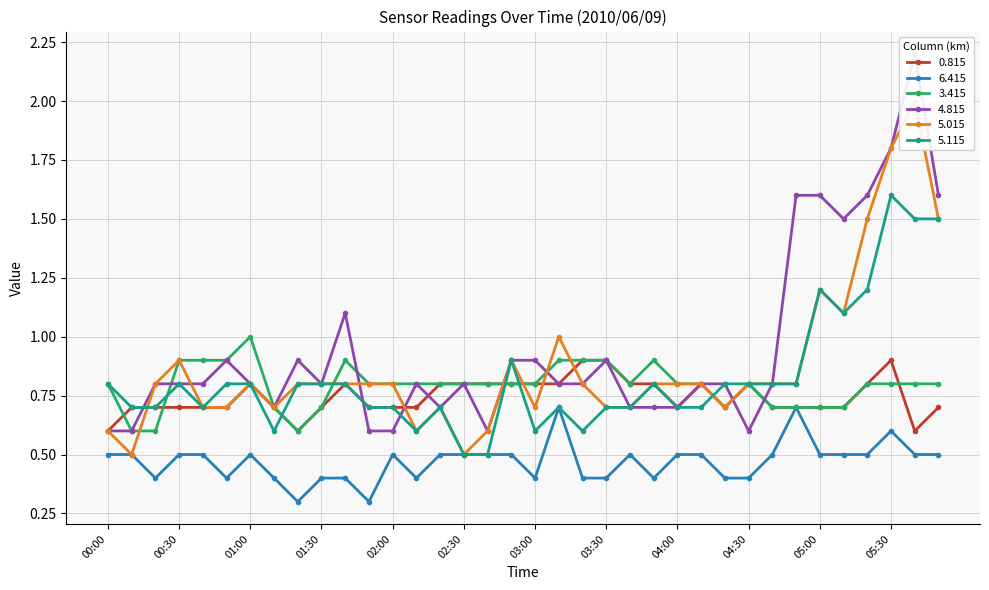

Which series has the widest spread of values?

4.815